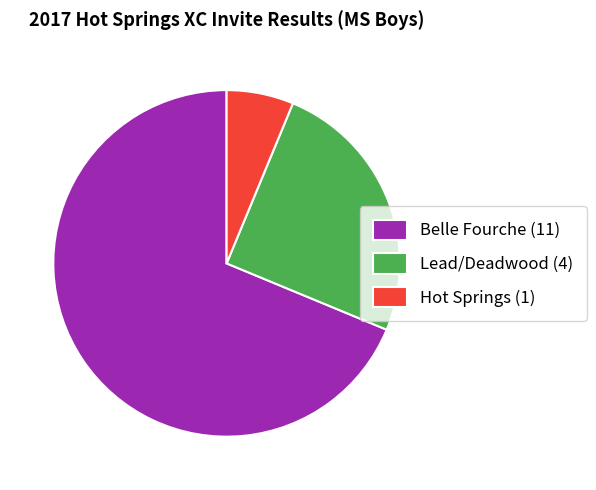

Count the number of slices in the pie.

3